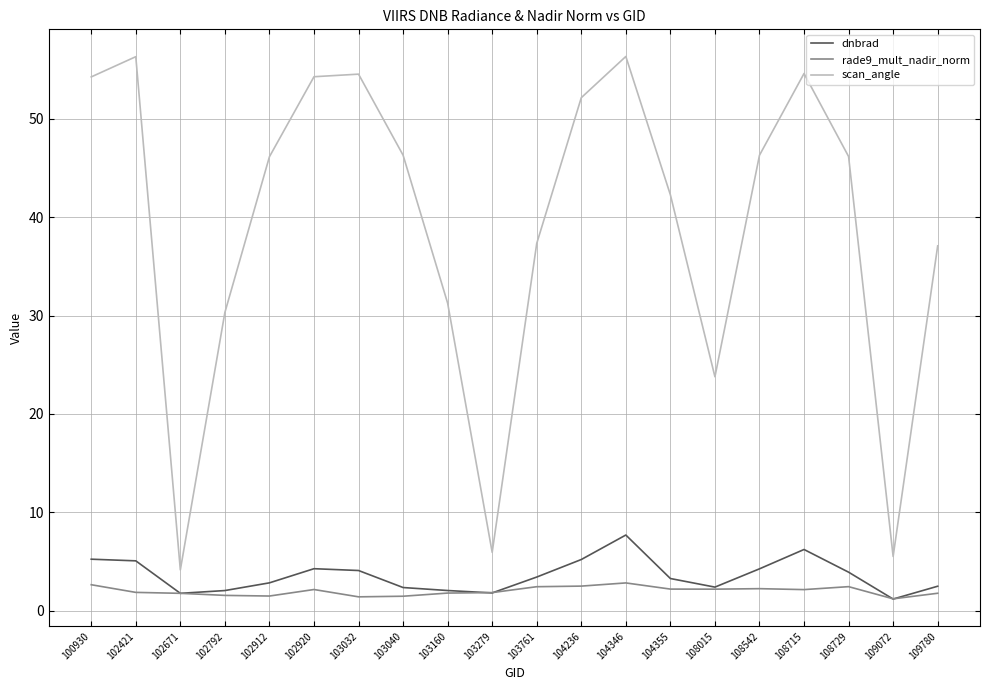

In dnbrad, how many points are higher than both neighbors (excluding endpoints)?

3